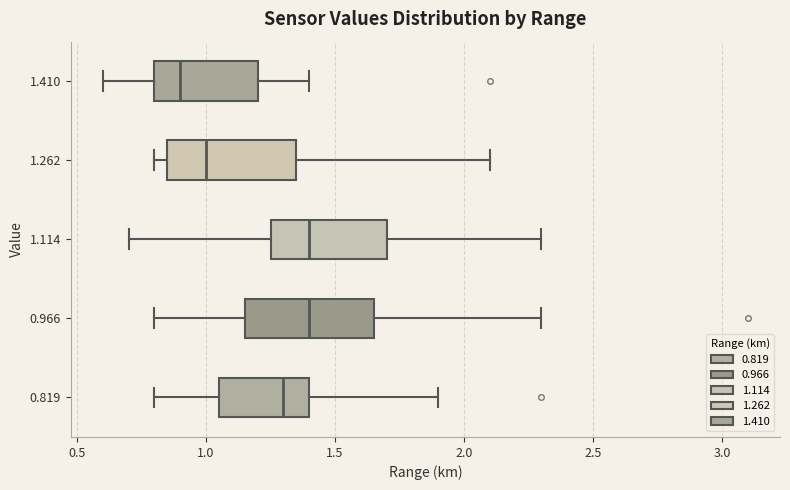

Where is the right edge of the box at y = 1.262 on the x-axis? The values are not printed on the chart, so give them approximately, as read against the axis.

1.35